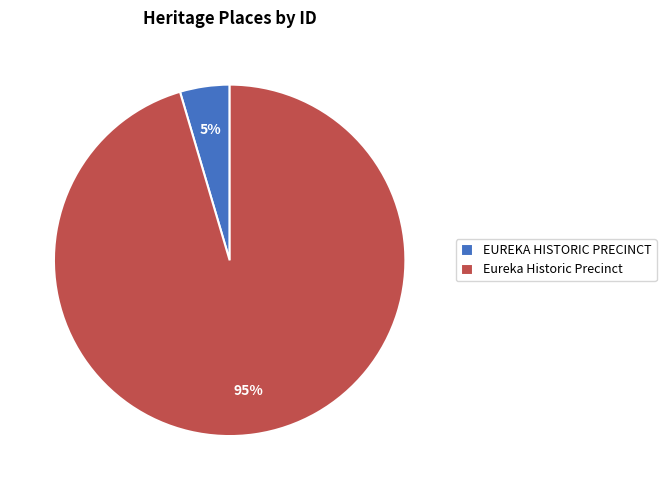

Count the number of slices in the pie.

2